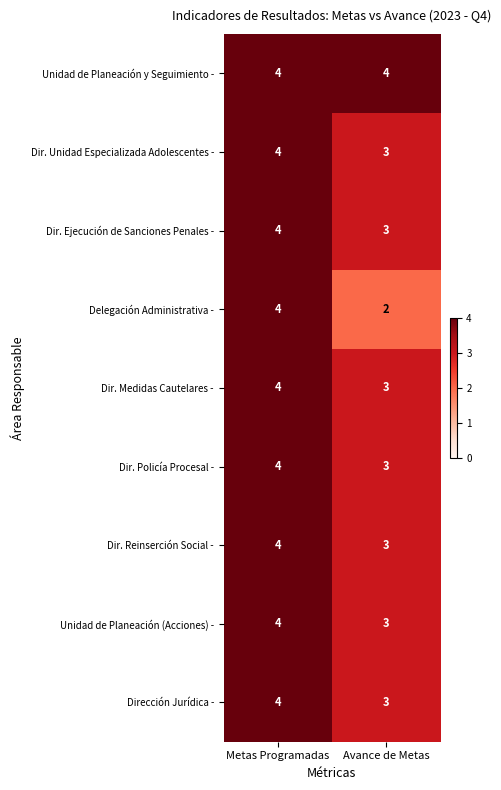

Which series changed the most between Metas Programadas and Avance de Metas?

Delegación Administrativa -